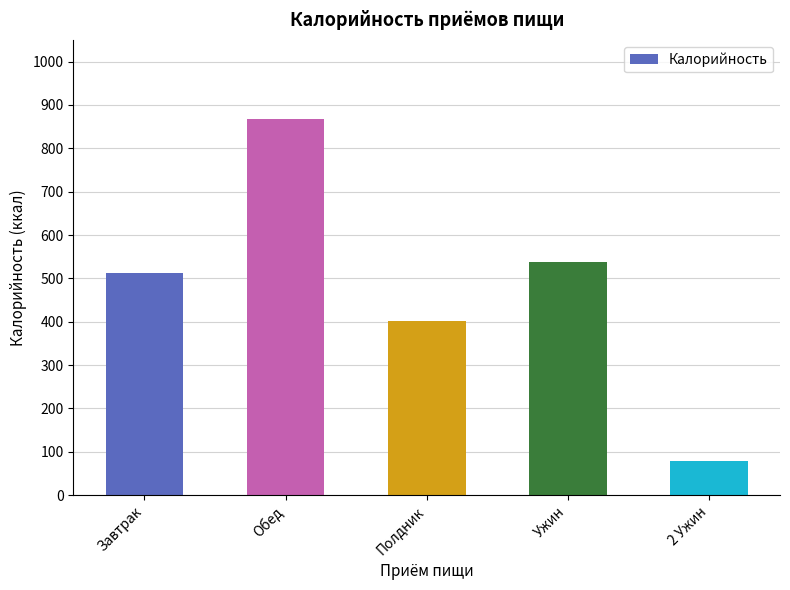

How many distinct data groups are displayed?

1